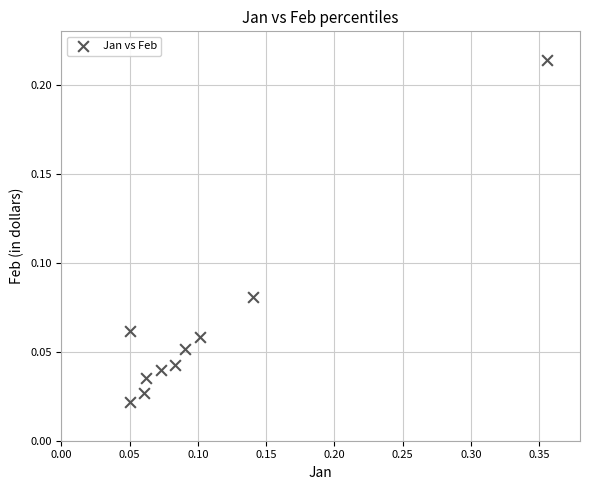

What is the range of X values (max minus min)?

0.3